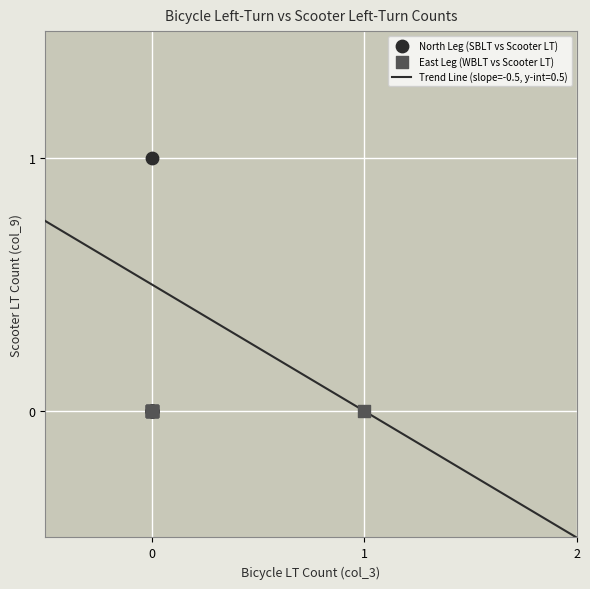

Which series reaches the maximum Y coordinate?

North Leg (SBLT vs Scooter LT)